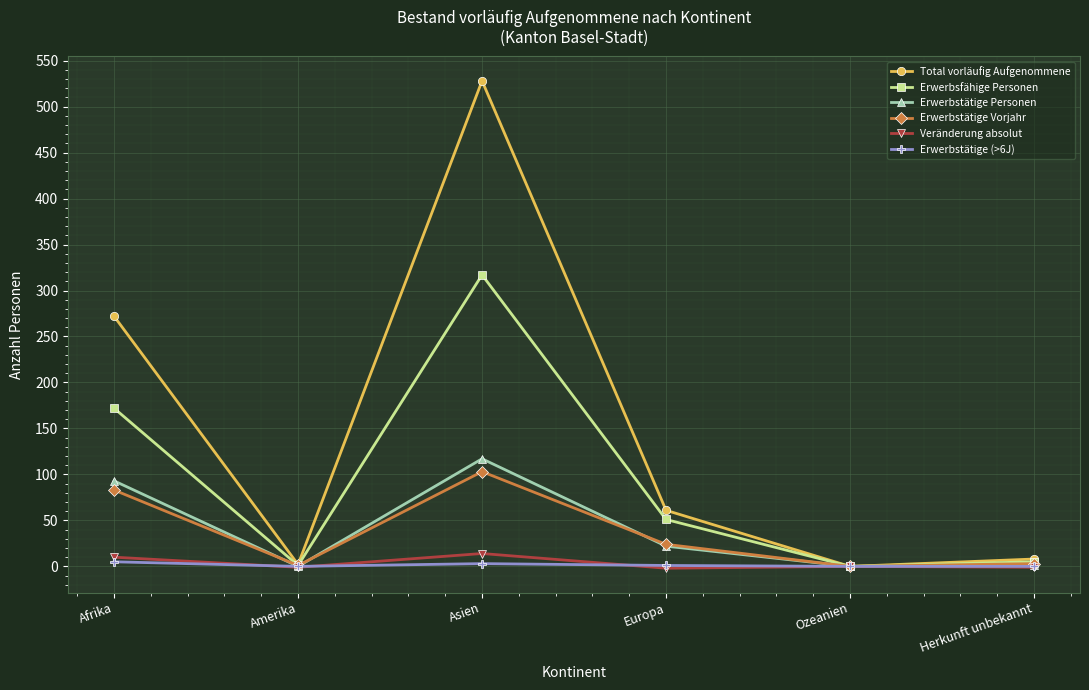

Rank the series by their maximum value, from highest to lowest.

Total vorläufig Aufgenommene, Erwerbsfähige Personen, Erwerbstätige Personen, Erwerbstätige Vorjahr, Veränderung absolut, Erwerbstätige (>6J)